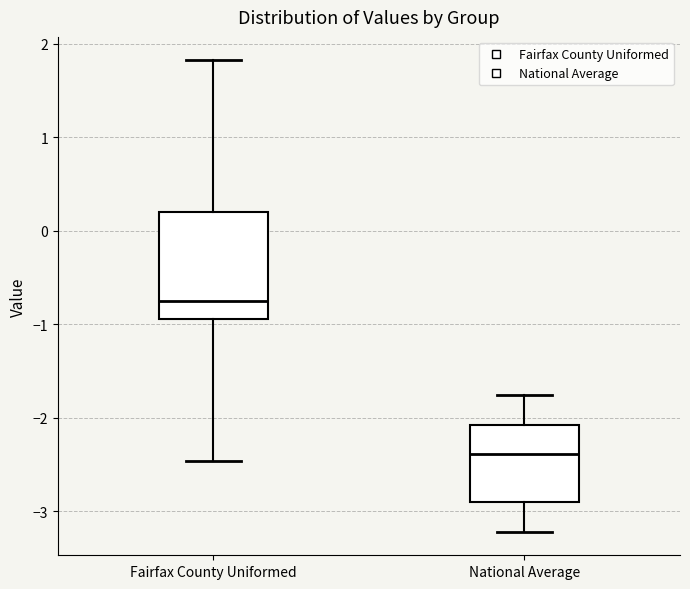

Reading left to right, transcribe this box plot: for each box, give where its median line is, the range the box spans, and where its two whiskers end, as read against the y-axis. The values are not printed on the chart, so give them approximately, as read against the axis.

Fairfax County Uniformed: median -0.8, box -0.9 to 0.2, whiskers -2.5 to 1.8
National Average: median -2.4, box -2.9 to -2.1, whiskers -3.2 to -1.8